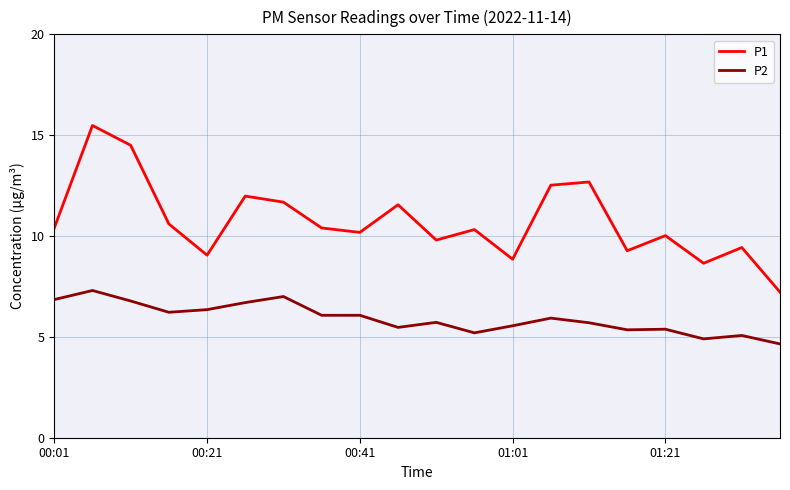

What is the difference between the maximum and second lowest values in the P1 series?

6.8